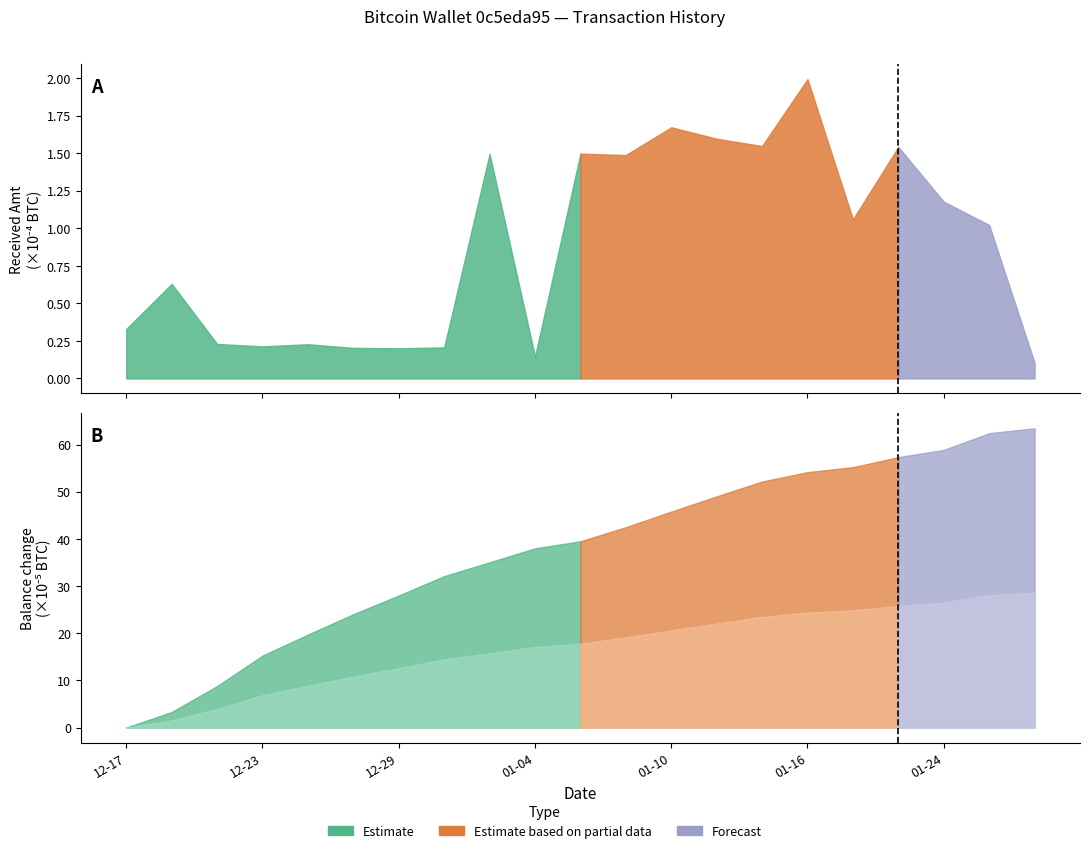

Where is balance nearest to the value 0?

2015-12-17